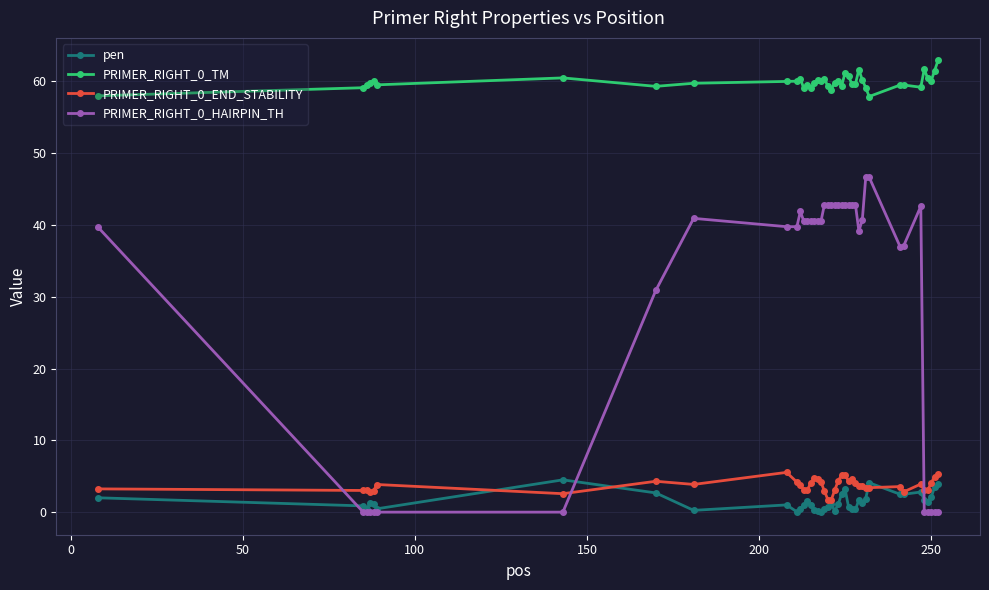

At how many categories does at least one series exceed 21?

40